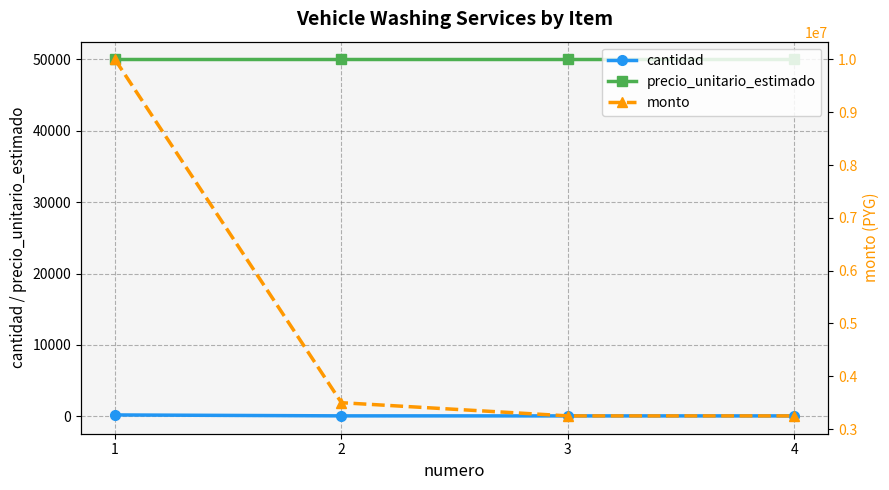

Reading right to left, extract all data points from this chart.

cantidad: 4=65	3=65	2=70	1=200
precio_unitario_estimado: 4=50000	3=50000	2=50000	1=50000
monto: 4=3250000	3=3250000	2=3500000	1=10000000